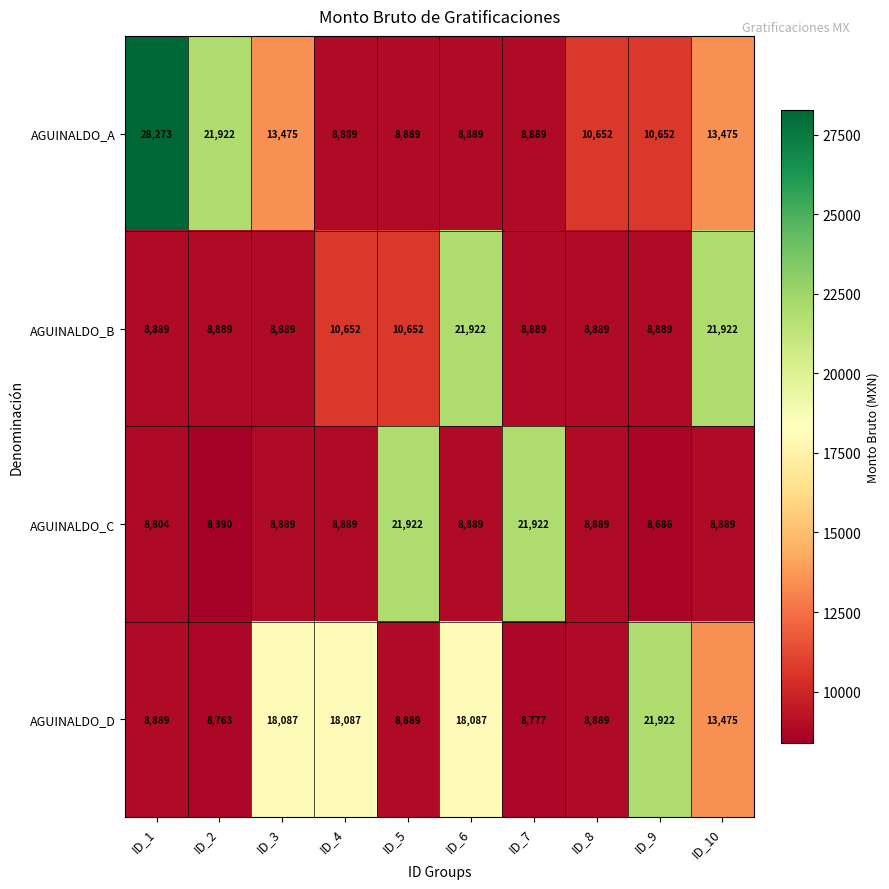

What is the sum of all AGUINALDO_D values?

133865